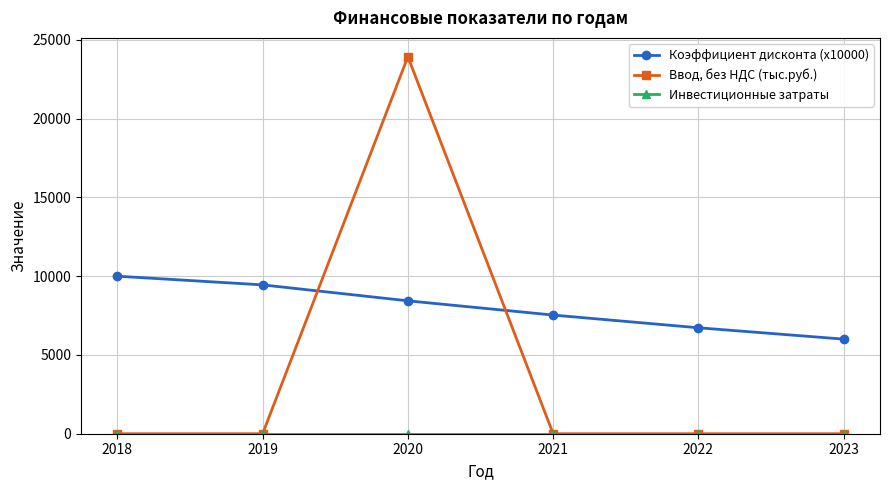

Between which two adjacent categories do Ввод, без НДС (тыс.руб.) and Коэффициент дисконта (x10000) first intersect?

2019 and 2020